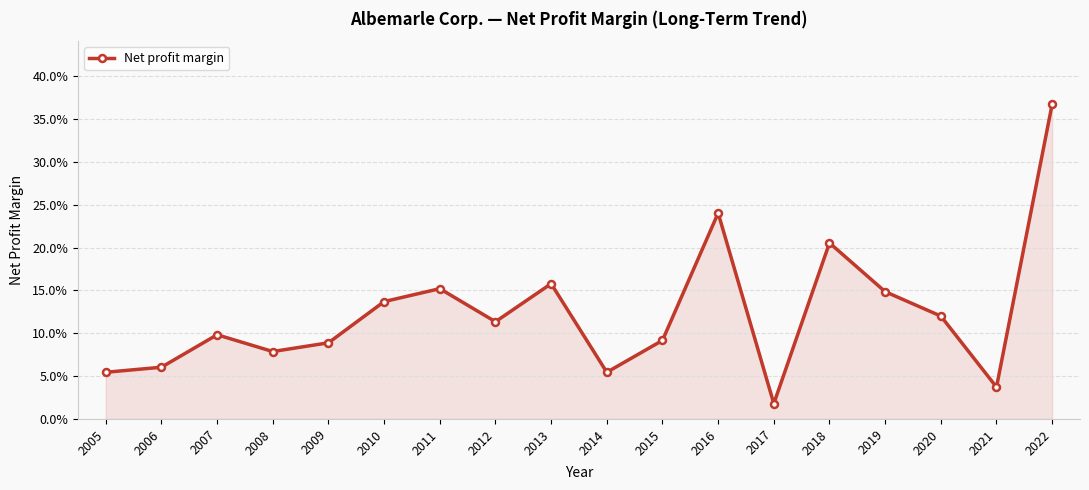

Does the chart have visible grid lines?

Yes